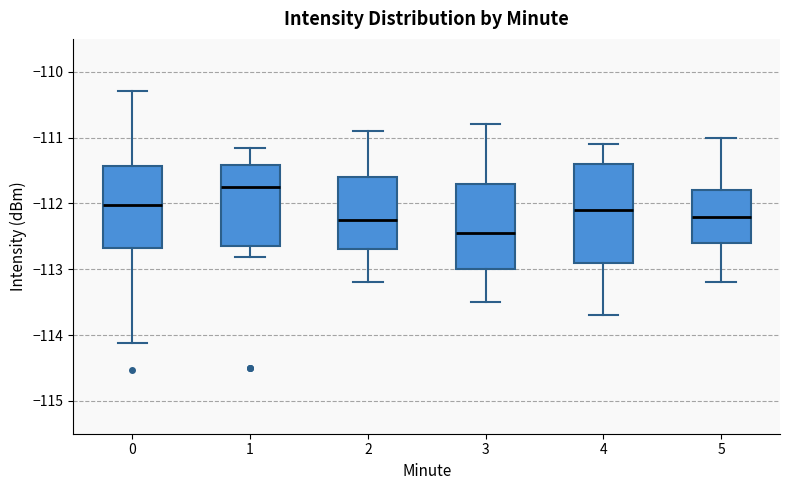

Reading left to right, read every box against the y-axis: the position of its median line, the range the box covers, and the ends of its whiskers. The values are not printed on the chart, so give them approximately, as read against the axis.

0: median -112.0, box -112.7 to -111.4, whiskers -114.1 to -110.3
1: median -111.8, box -112.6 to -111.4, whiskers -112.8 to -111.2
2: median -112.2, box -112.7 to -111.6, whiskers -113.2 to -110.9
3: median -112.4, box -113.0 to -111.7, whiskers -113.5 to -110.8
4: median -112.1, box -112.9 to -111.4, whiskers -113.7 to -111.1
5: median -112.2, box -112.6 to -111.8, whiskers -113.2 to -111.0